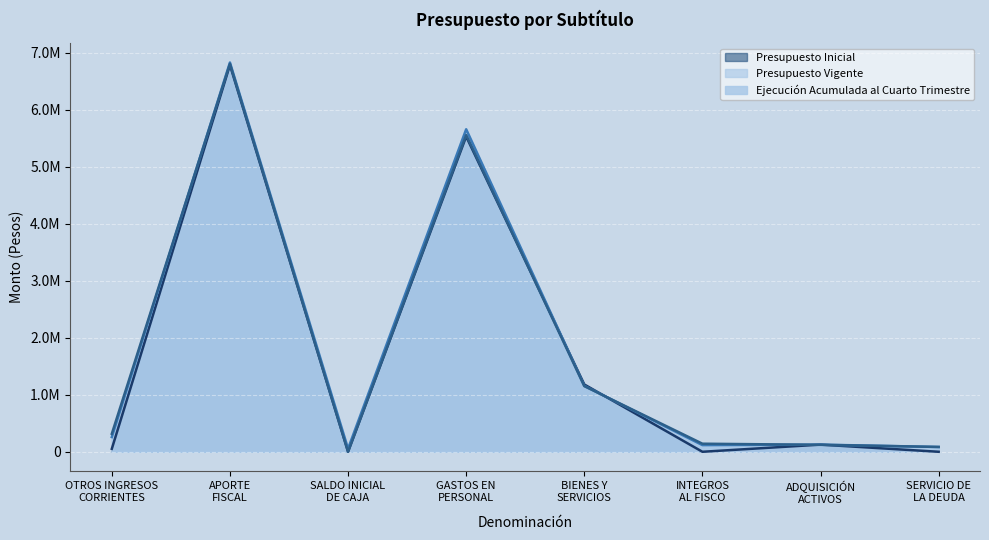

At which label is Ejecución Acumulada al Cuarto Trimestre closest to 3401672?

GASTOS EN
PERSONAL